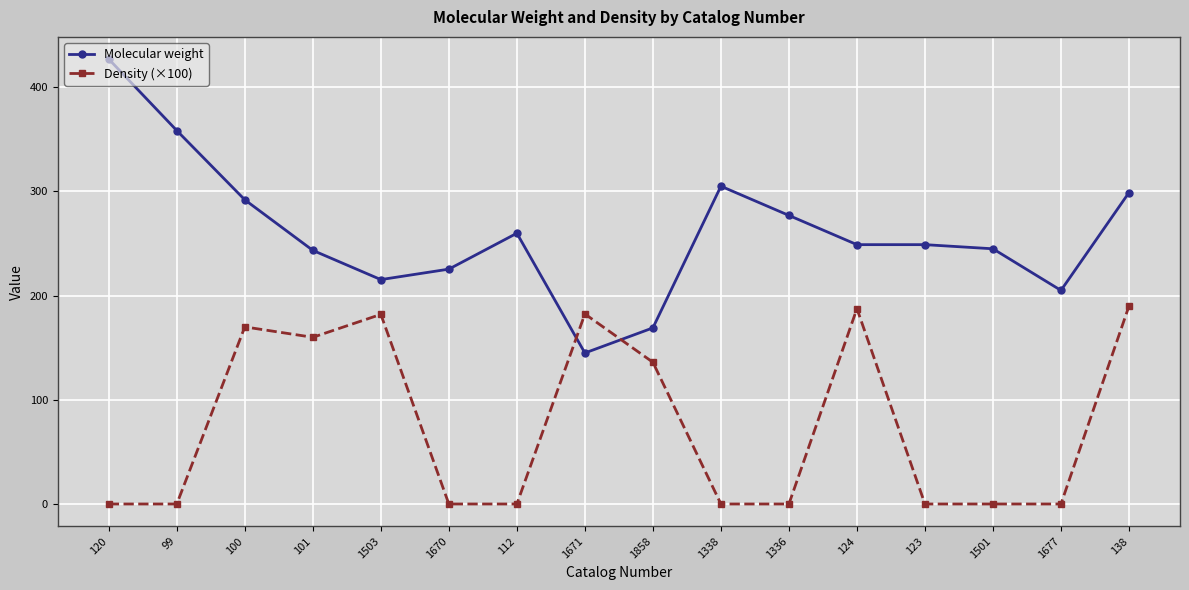

What is the difference between the Molecular weight values at 1336 and 1503?

61.6